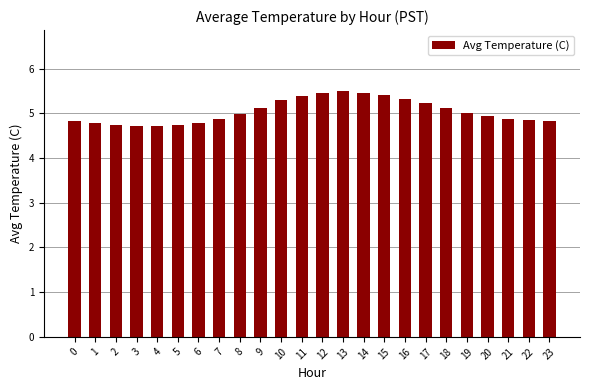

What is the sum of all values?

121.0